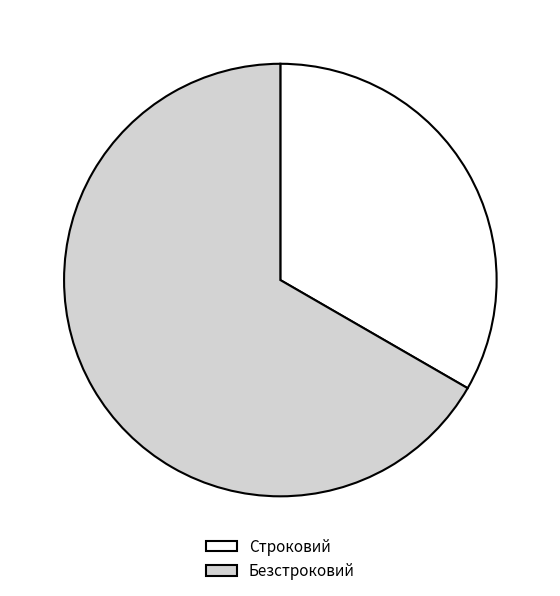

Is it true that Строковий is 44% of the pie?

False